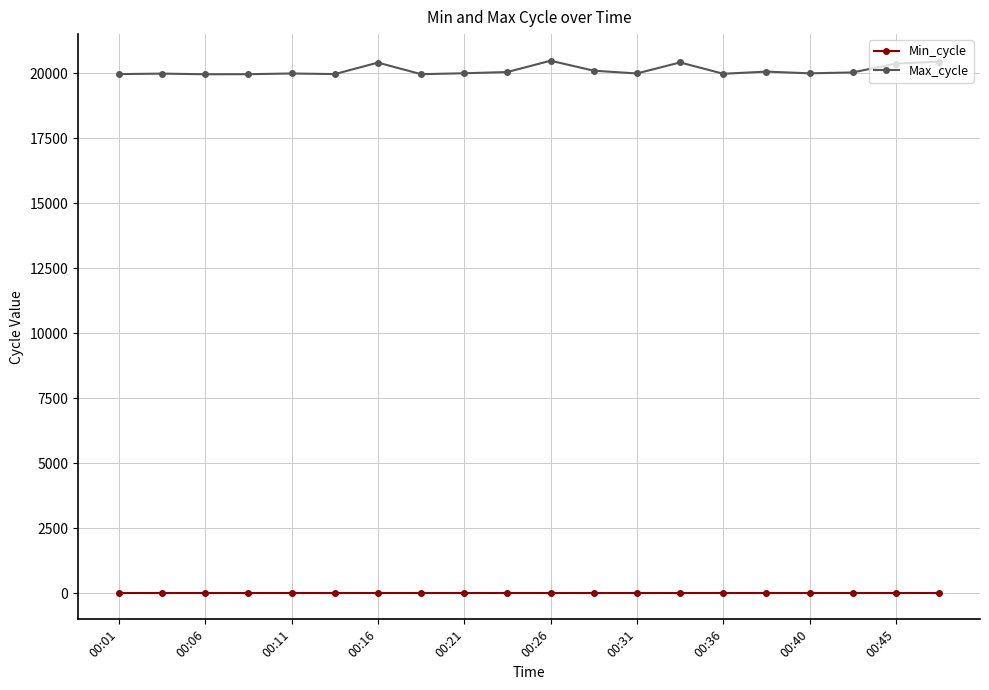

True or false: Max_cycle and Min_cycle intersect in this chart.

False